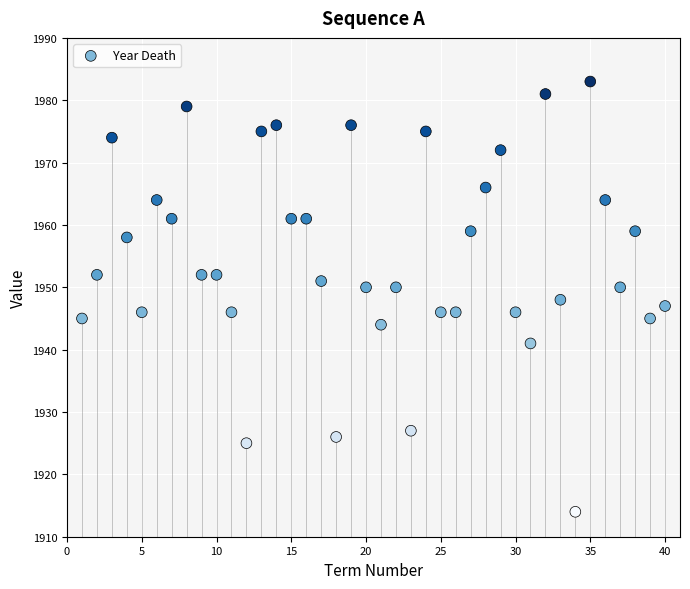

What is the range of X values (max minus min)?

39